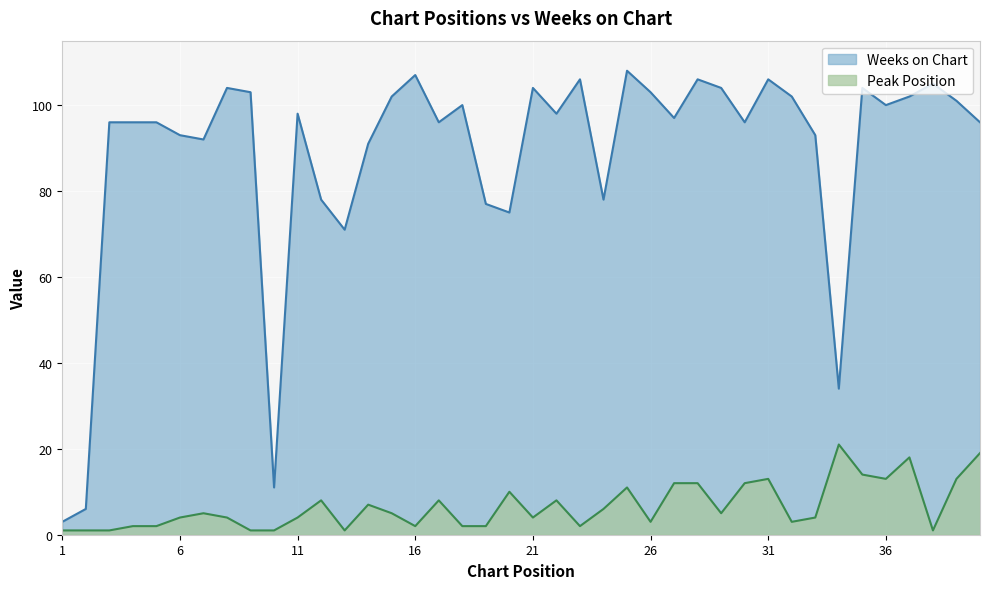

The value of Peak Position at 6 is 6. True or false?

False